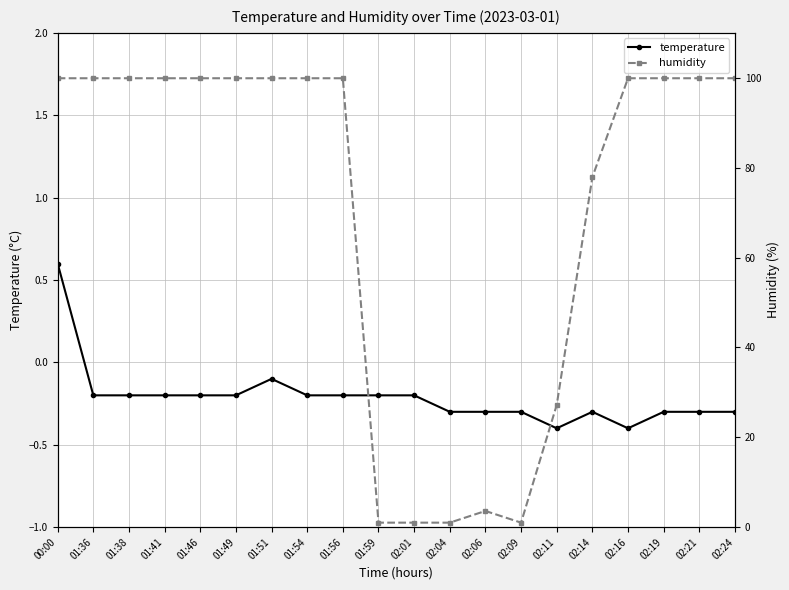

Which series has the largest total across all categories?

humidity